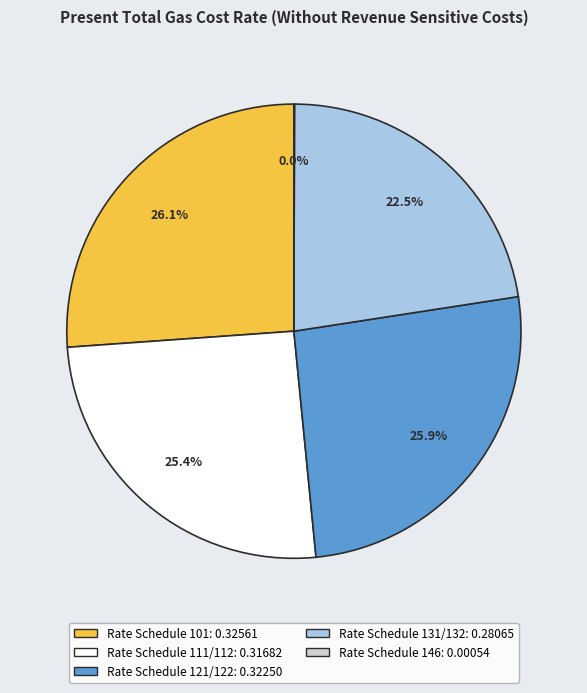

Does Rate Schedule 101 account for over 50% of the chart?

No